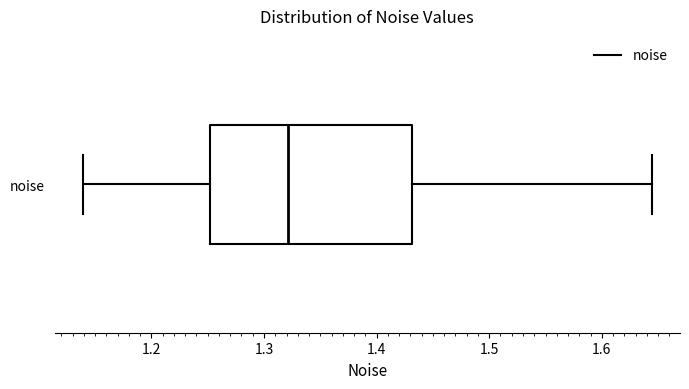

Where is the left edge of the box for noise on the x-axis? The values are not printed on the chart, so give them approximately, as read against the axis.

1.25